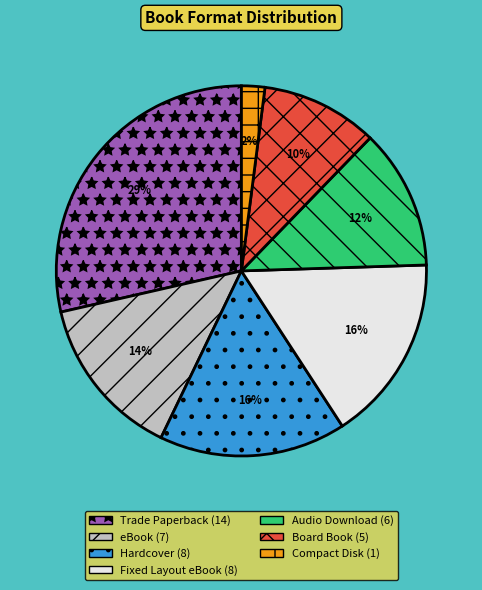

Is there a majority slice in this chart?

No